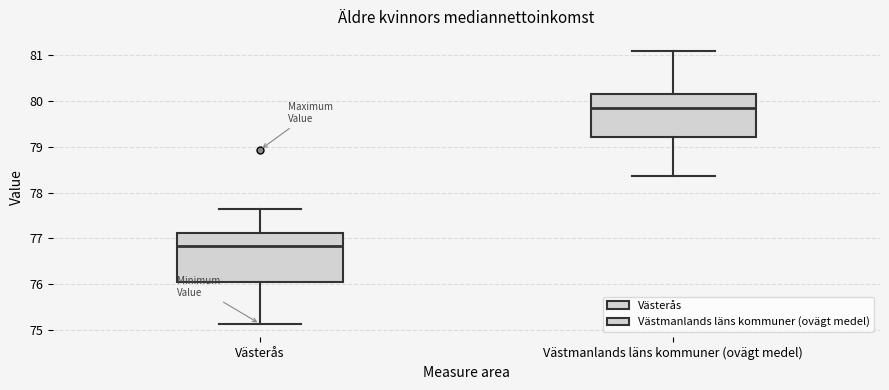

Which box is the tallest, from its lower edge to its upper edge?

Västerås